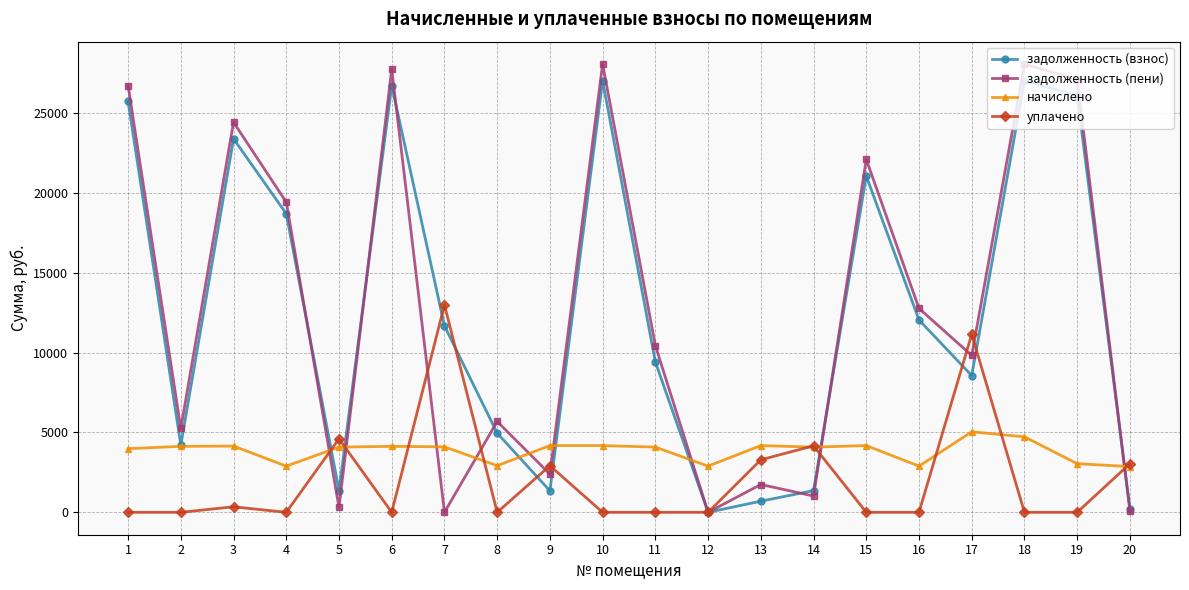

What is the total value across all series at 10?

59236.8